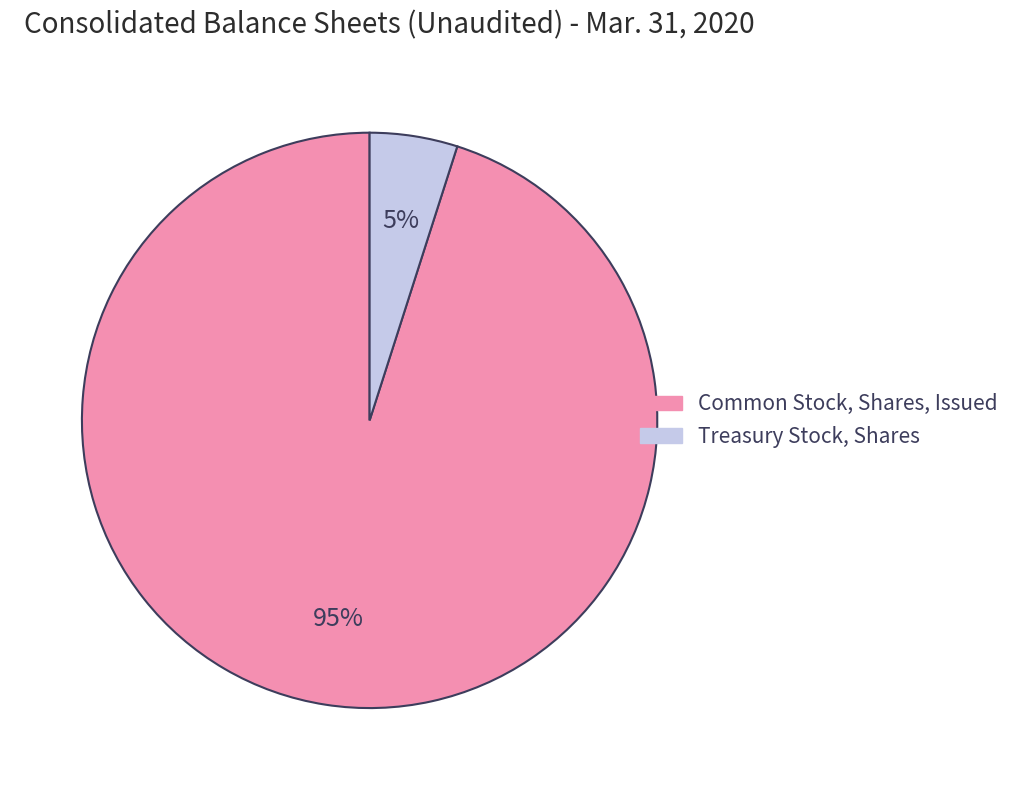

True or false: Treasury Stock, Shares accounts for 5% of the total.

True